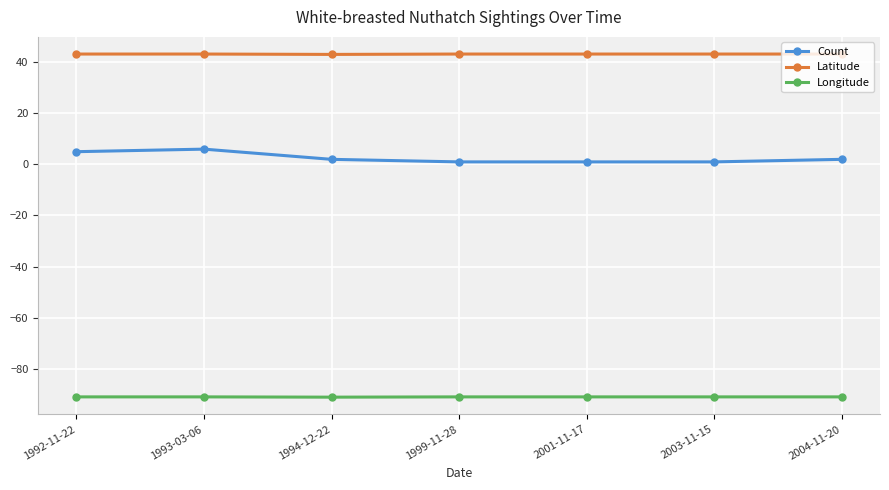

Rank the series by their average value, from highest to lowest.

Latitude, Count, Longitude